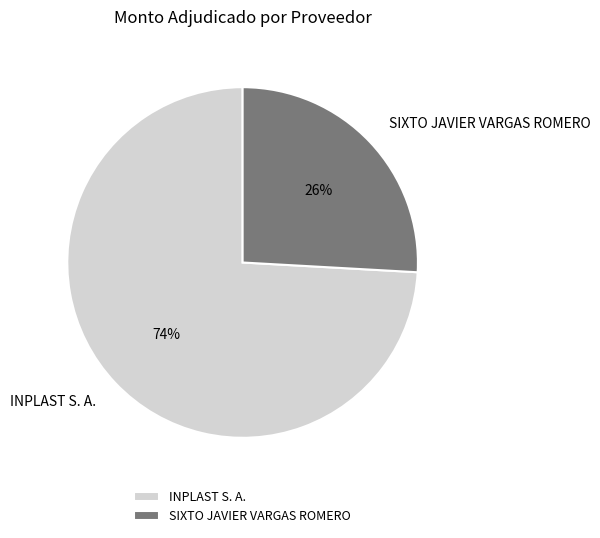

Is it true that SIXTO JAVIER VARGAS ROMERO is 33% of the pie?

False